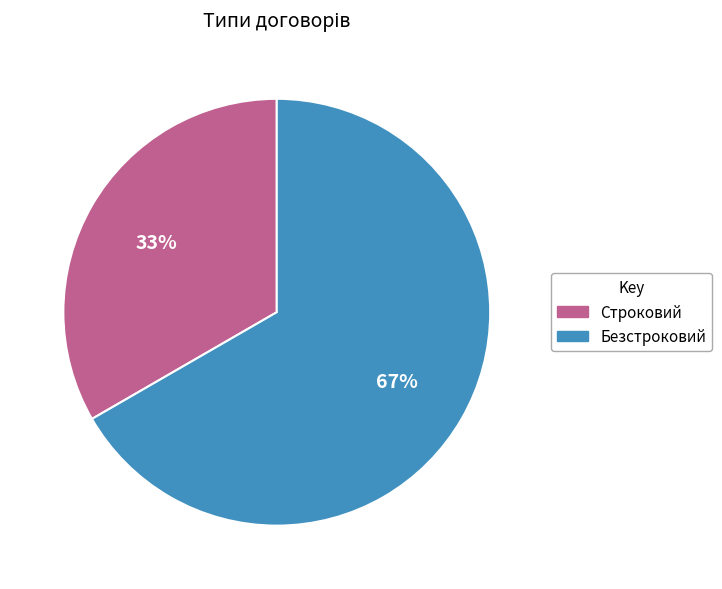

Which category has the biggest portion of the pie?

Безстроковий